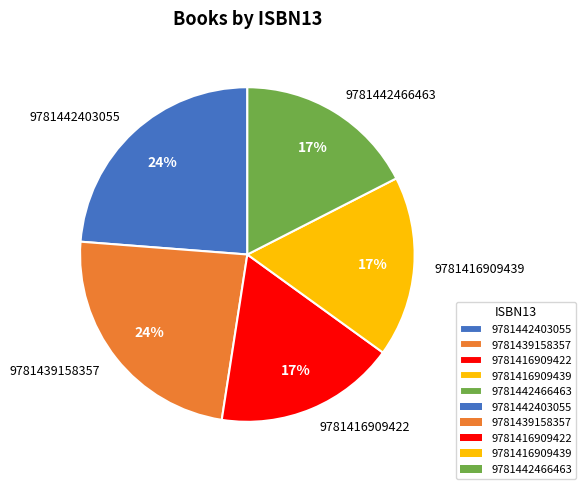

What percentage is the 9781442466463 slice, to the nearest percent?

17%